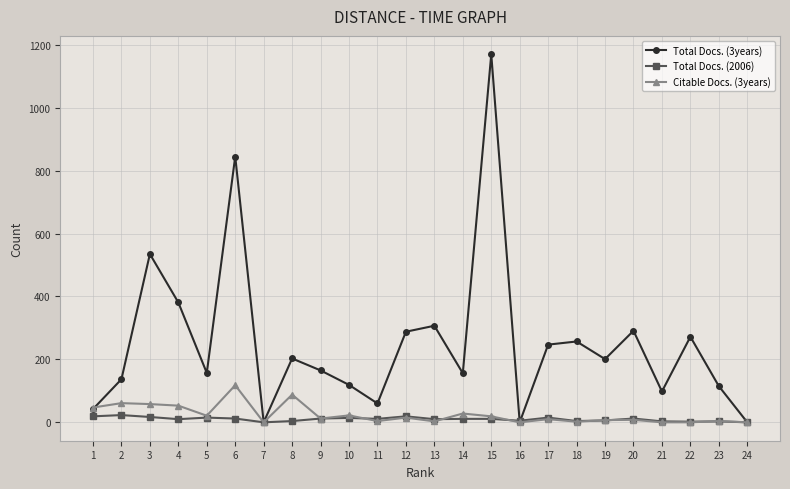

What is the greatest value displayed?

1170